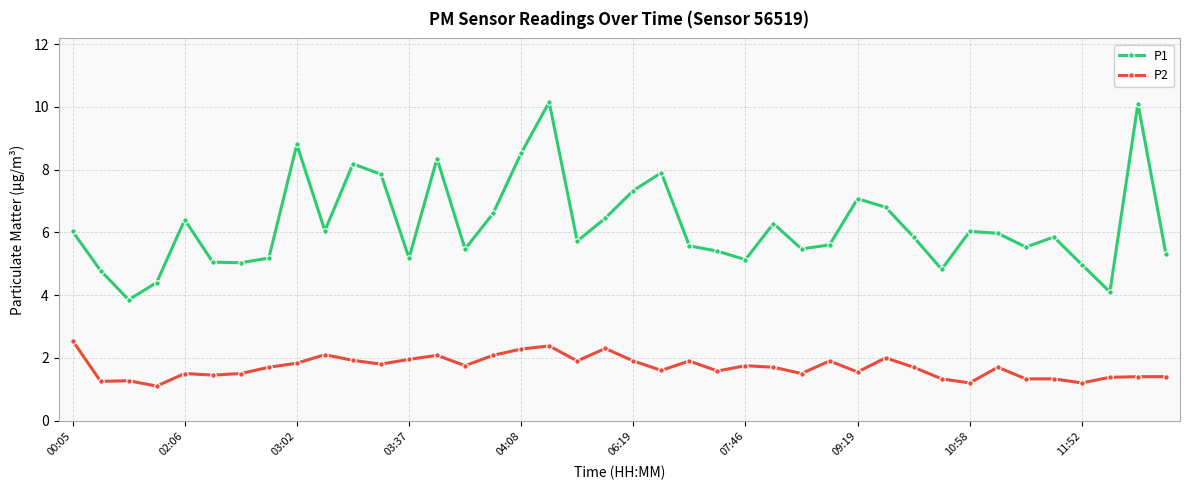

What is the highest value of the P1 series?

10.2